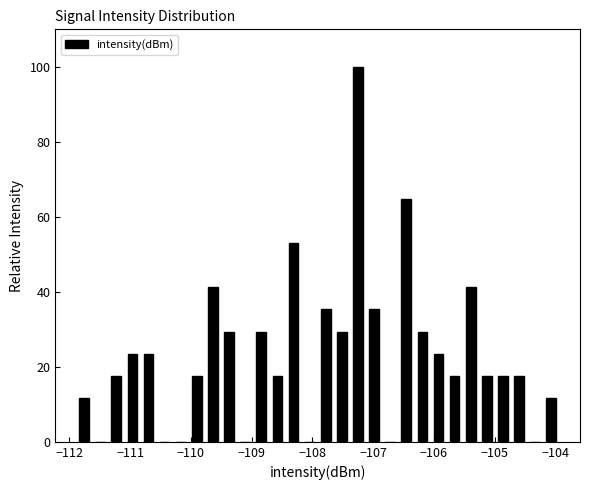

Read against the x-axis, roughly where is the centre of the tallest bar?

-107.2